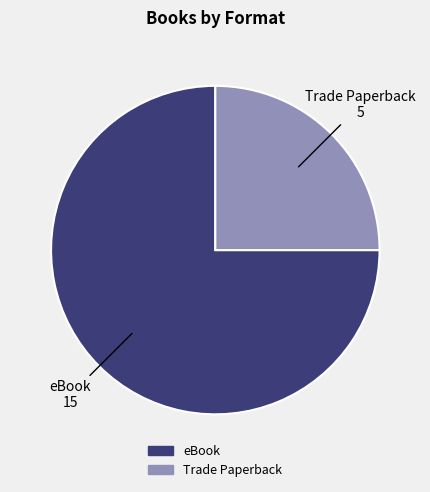

What is the largest slice in the pie chart?

eBook